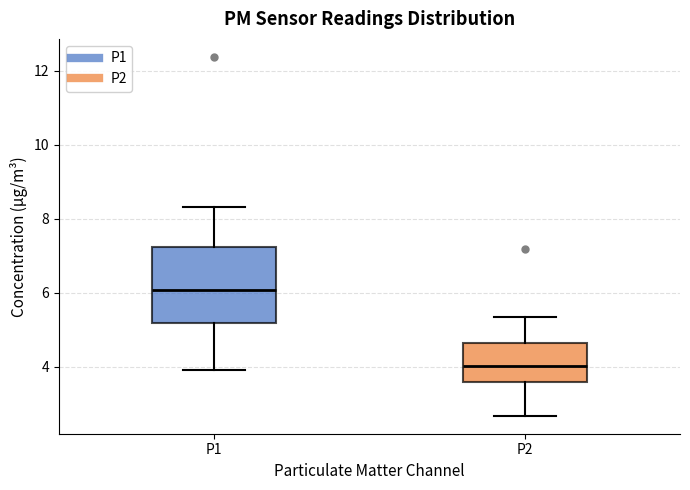

Which box has the highest median line?

P1